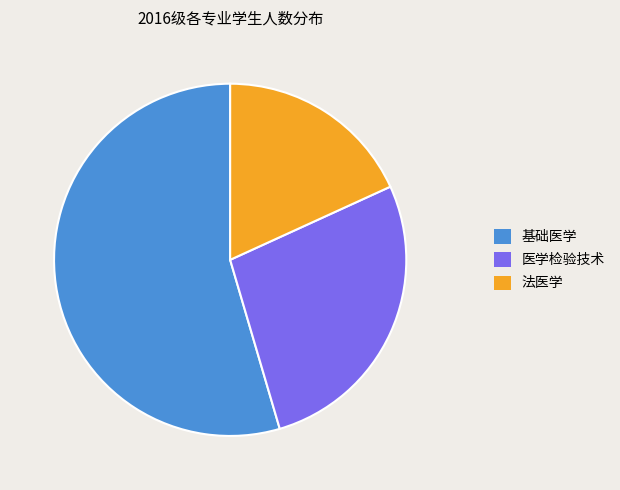

Rank the categories by value from lowest to highest.

法医学, 医学检验技术, 基础医学